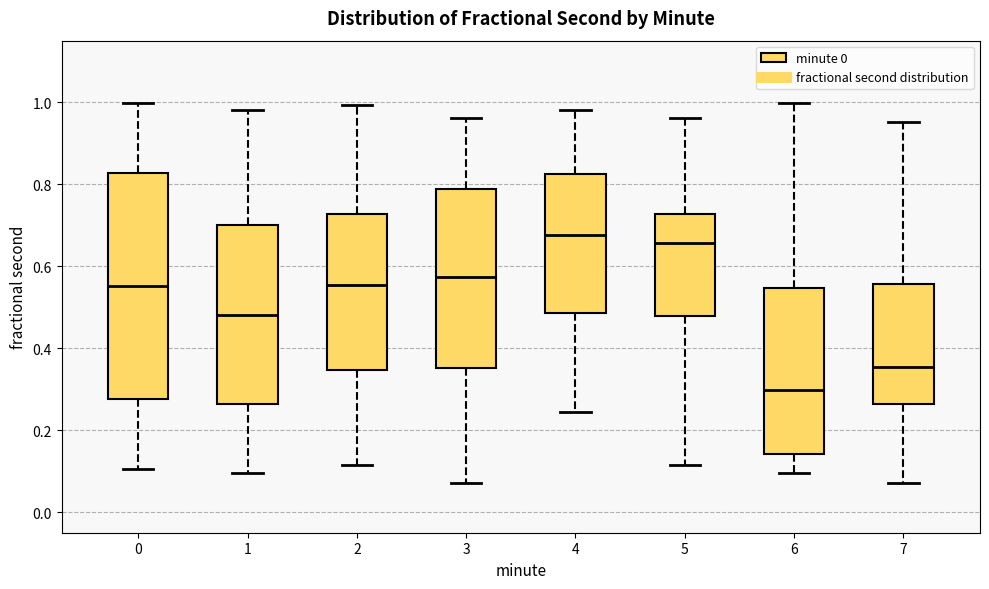

Reading left to right, transcribe this box plot: for each box, give where its median line is, the range the box spans, and where its two whiskers end, as read against the y-axis. The values are not printed on the chart, so give them approximately, as read against the axis.

0: median 0.56, box 0.28 to 0.82, whiskers 0.10 to 1.00
1: median 0.48, box 0.26 to 0.70, whiskers 0.10 to 0.98
2: median 0.56, box 0.34 to 0.72, whiskers 0.12 to 1.00
3: median 0.58, box 0.36 to 0.78, whiskers 0.08 to 0.96
4: median 0.68, box 0.48 to 0.82, whiskers 0.24 to 0.98
5: median 0.66, box 0.48 to 0.72, whiskers 0.12 to 0.96
6: median 0.30, box 0.14 to 0.54, whiskers 0.10 to 1.00
7: median 0.36, box 0.26 to 0.56, whiskers 0.08 to 0.96